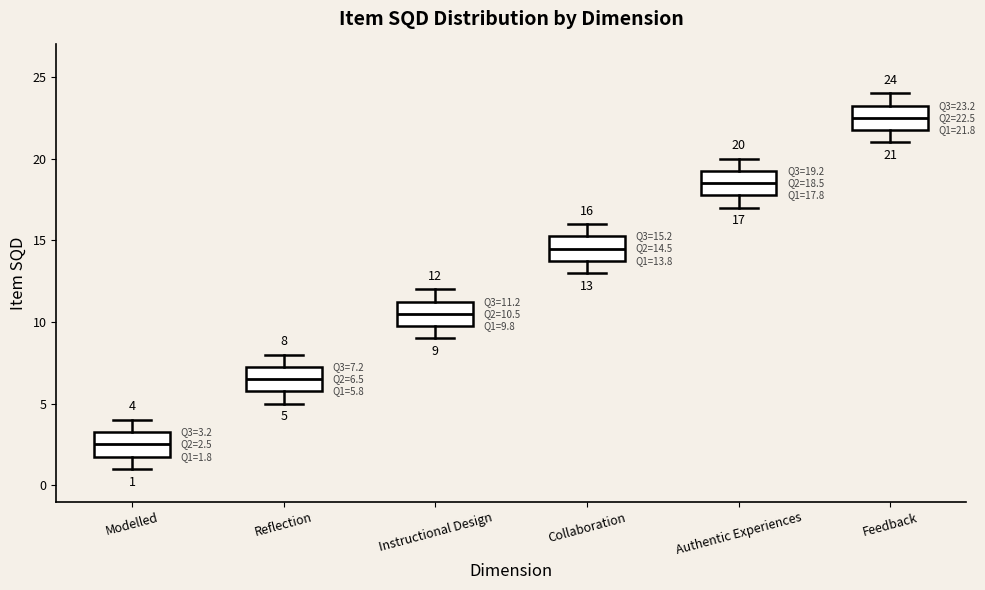

Which box's median line is the lowest?

Modelled